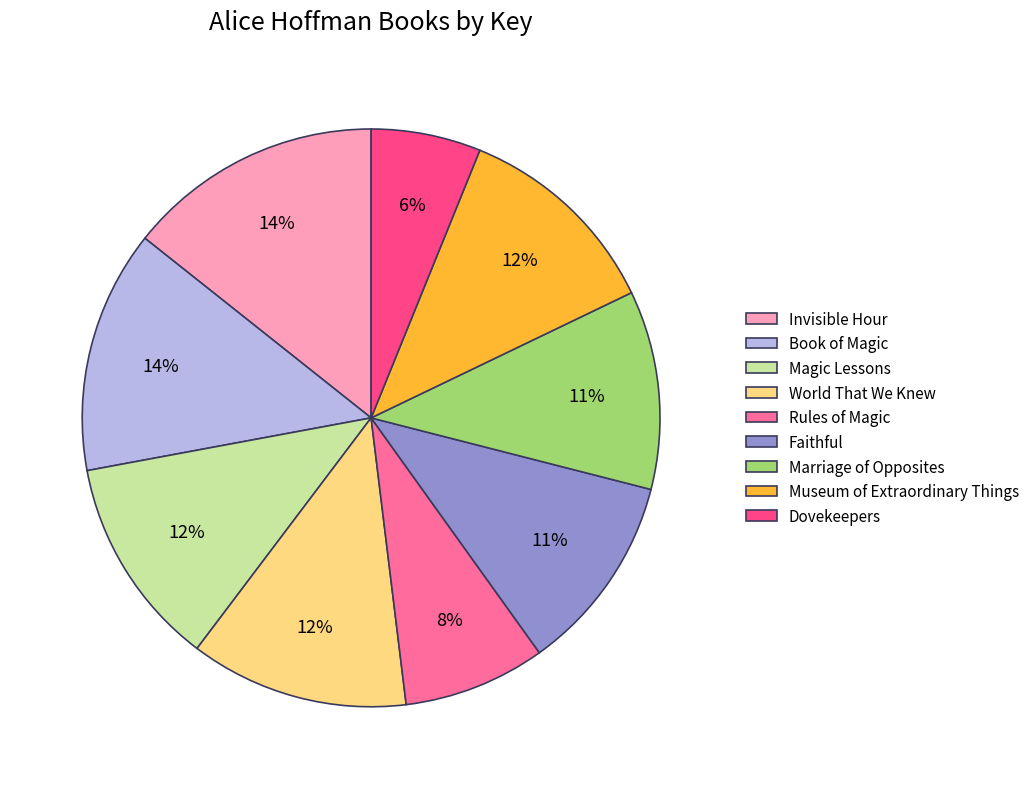

Which has a higher value, World That We Knew or Invisible Hour?

Invisible Hour